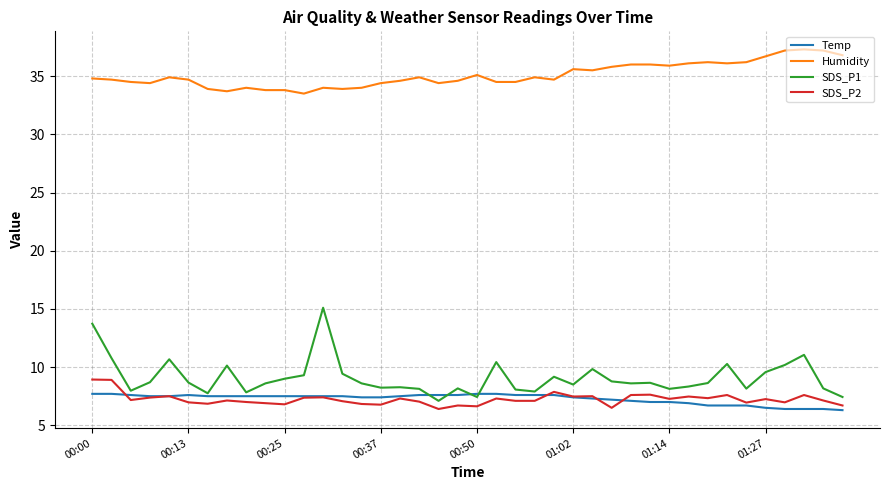

True or false: SDS_P1 and SDS_P2 cross at least once.

False